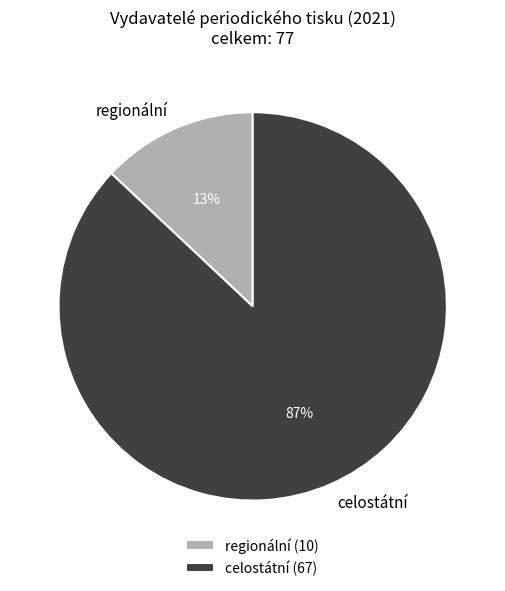

The celostátní slice represents 87% of the pie. True or false?

True